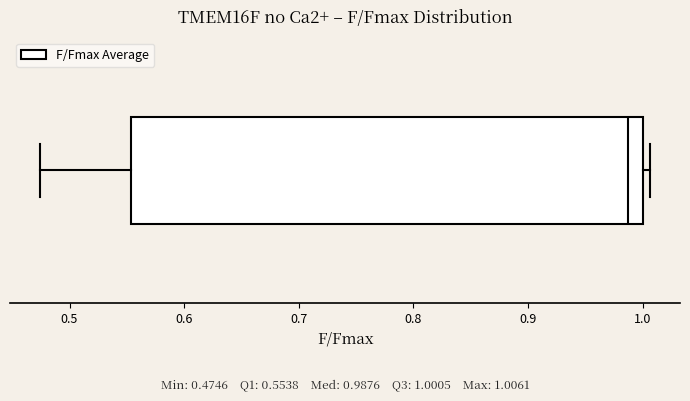

Read this box plot against the x-axis: the position of the median line, the range covered by the box, and the ends of both whiskers. The values are not printed on the chart, so give them approximately, as read against the axis.

median 0.99, box 0.55 to 1.00, whiskers 0.47 to 1.01